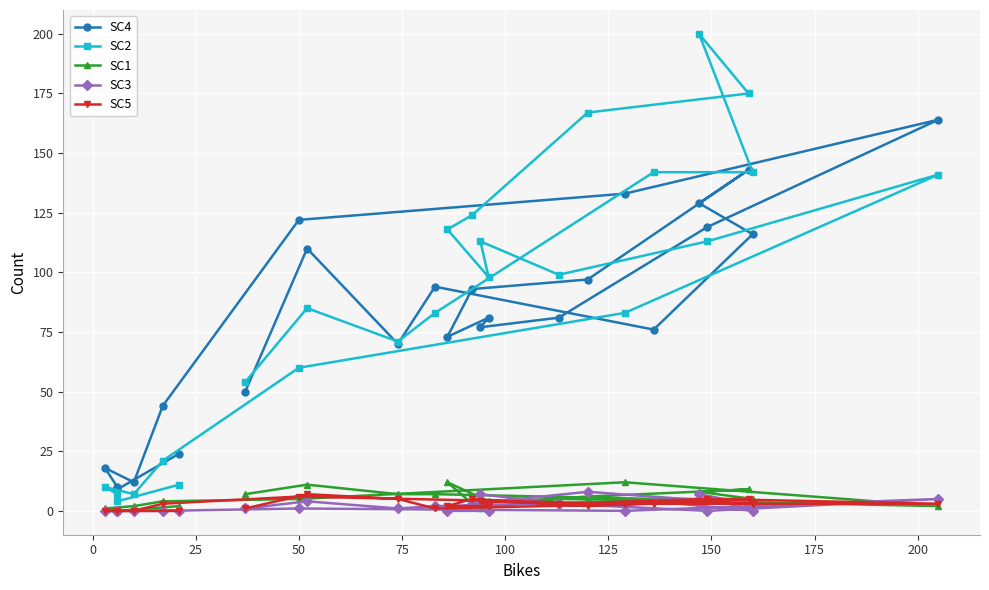

At which label is SC5 closest to 3?

100